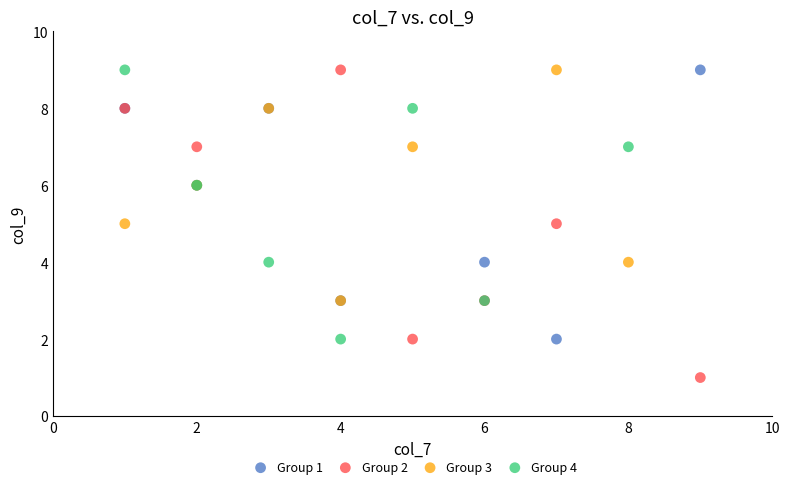

Which series has the widest spread of Y values?

Group 2